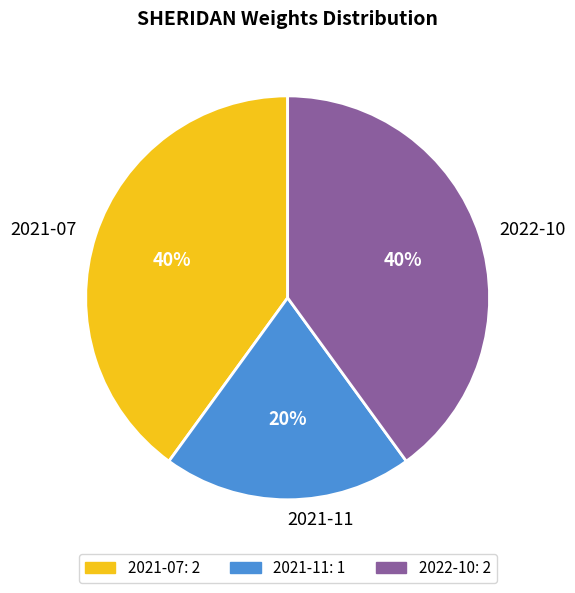

Which category has the smallest portion of the pie?

2021-11